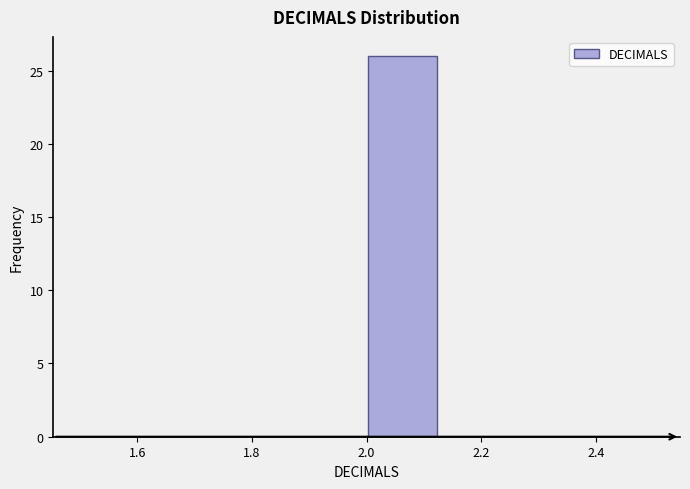

Over which range of the x-axis is the bar tallest?

2.000 to 2.125